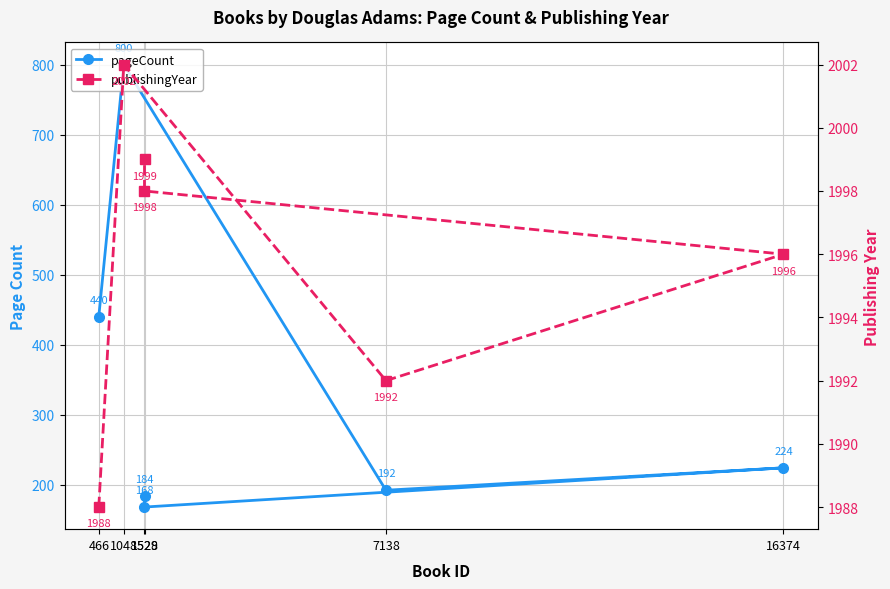

True or false: publishingYear and pageCount intersect in this chart.

False